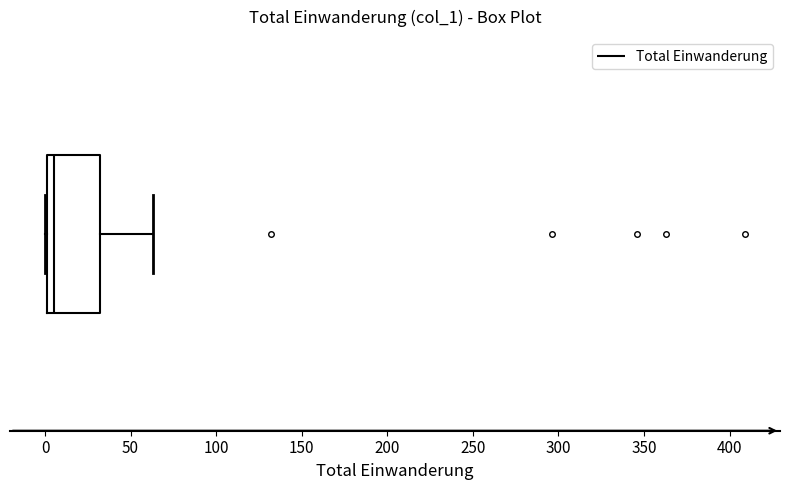

Read this box plot against the x-axis: the position of the median line, the range covered by the box, and the ends of both whiskers. The values are not printed on the chart, so give them approximately, as read against the axis.

median 5, box 0 to 30, whiskers 0 to 65